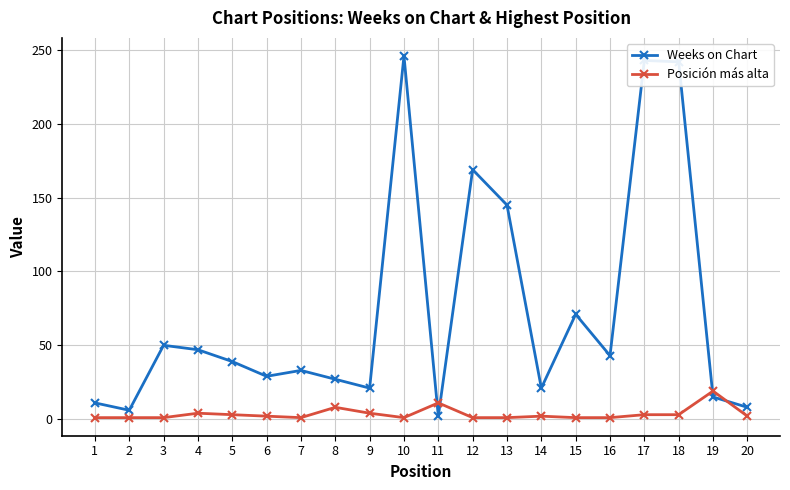

At which label is Weeks on Chart closest to 124?

13